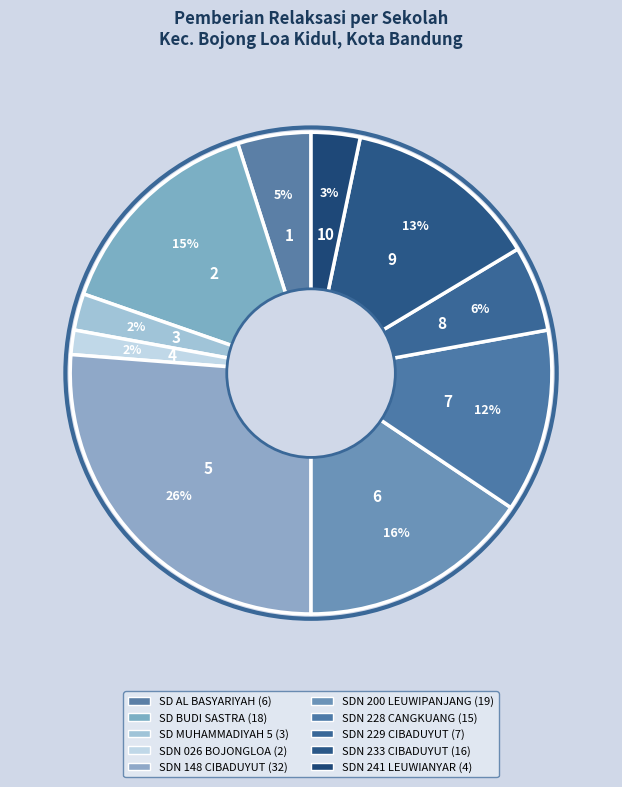

How many segments does this pie chart have?

10